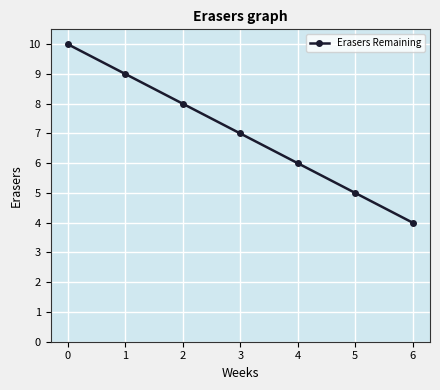

Reading left to right, what are all the values shown in this chart?

0=10	1=9	2=8	3=7	4=6	5=5	6=4